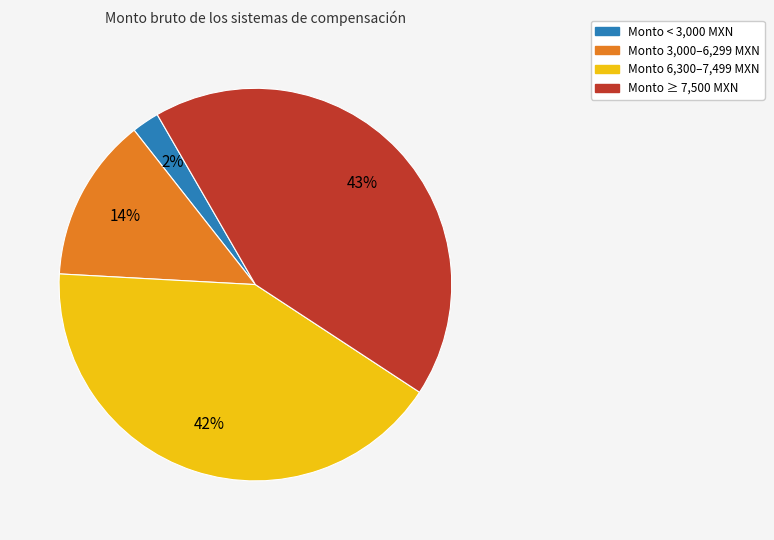

Is there a majority slice in this chart?

No